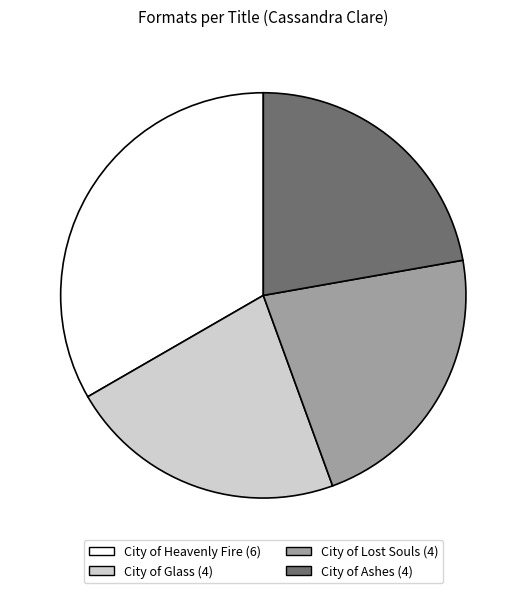

Is it true that City of Ashes is 22% of the pie?

True